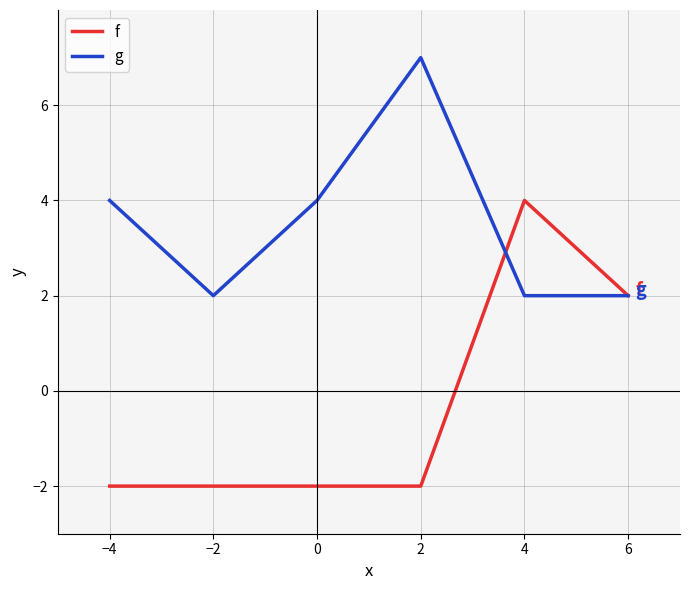

Is the value of g at 6 greater than the value of f at −2?

Yes